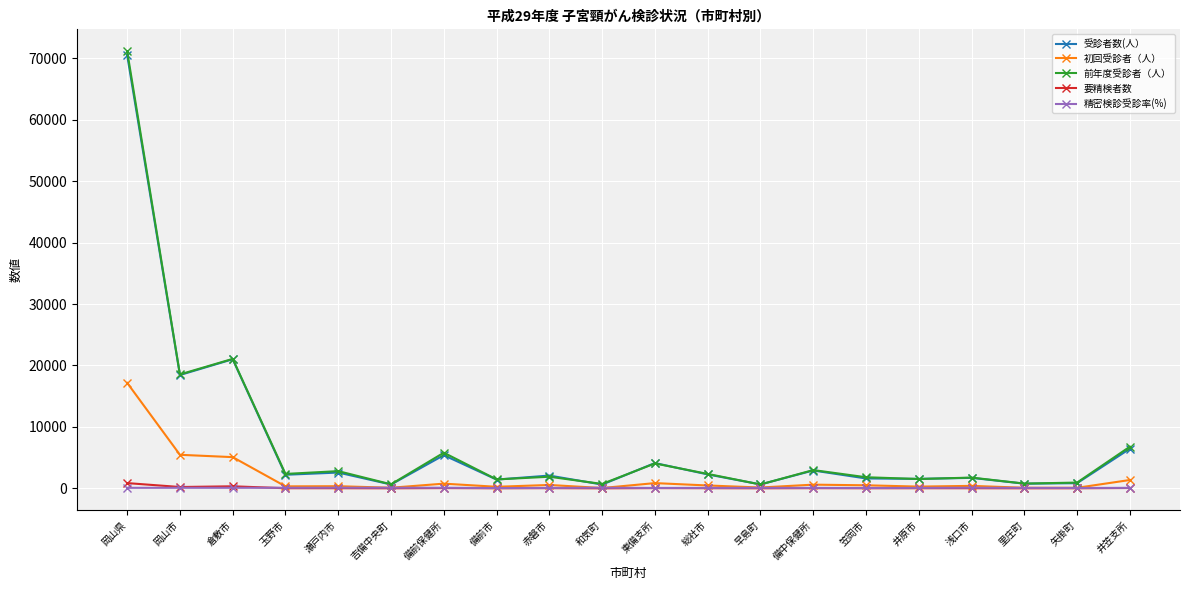

At which label does 初回受診者（人） first exceed 465?

岡山県